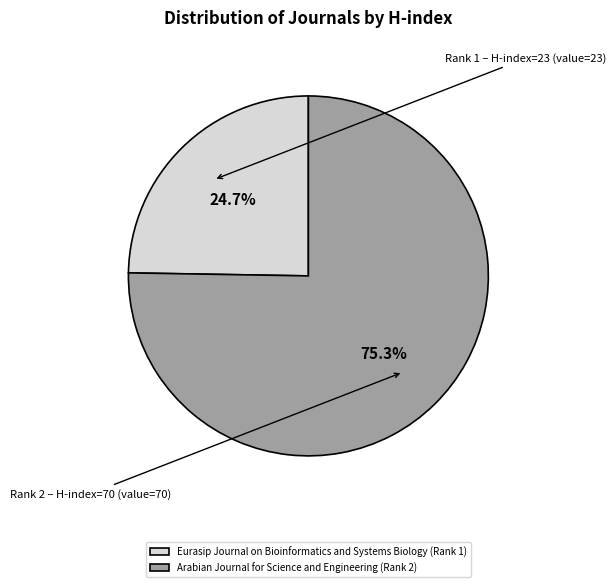

To the nearest percent, what portion does Arabian Journal for Science and Engineering (Rank 2) represent?

75%